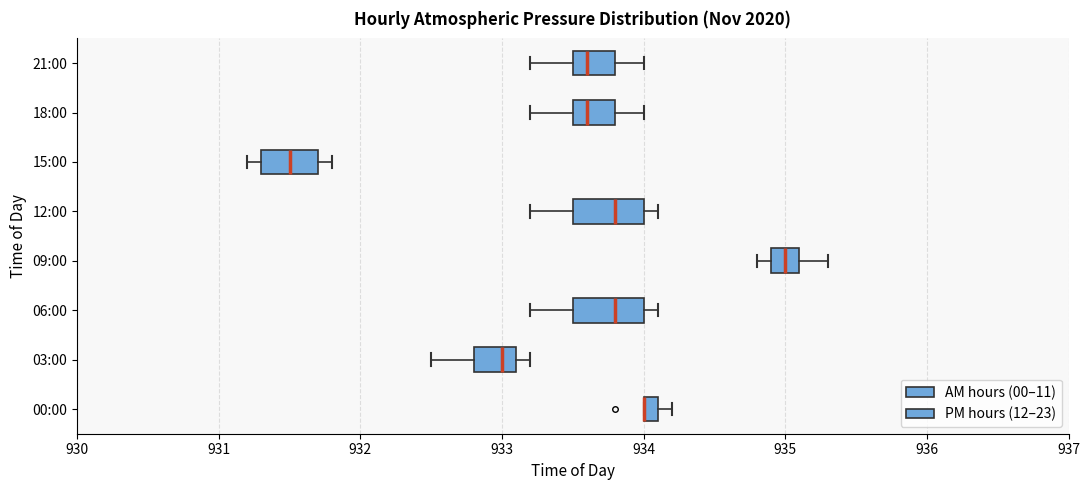

Where is the left edge of the box for 15:00 on the x-axis? The values are not printed on the chart, so give them approximately, as read against the axis.

931.3